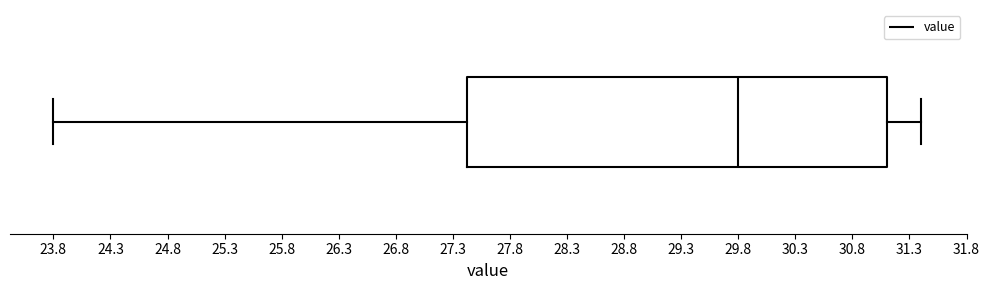

Read this box plot against the x-axis: the position of the median line, the range covered by the box, and the ends of both whiskers. The values are not printed on the chart, so give them approximately, as read against the axis.

median 29.80, box 27.45 to 31.10, whiskers 23.80 to 31.40